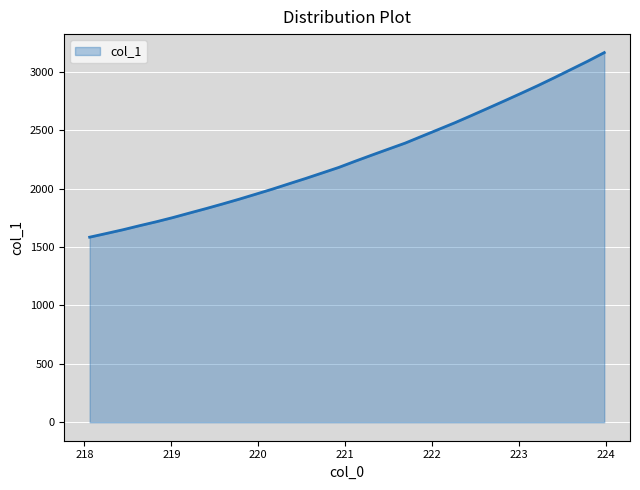

What is the minimum value shown in the chart?

1584.3